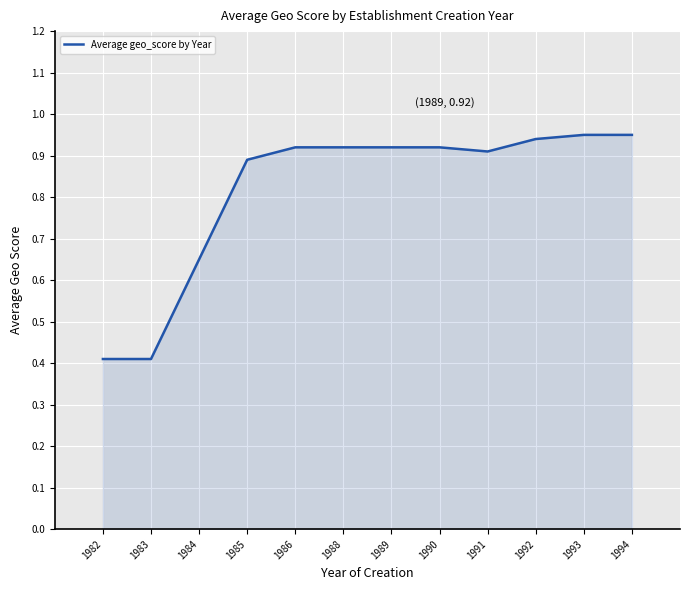

Is it true that the value at 1991 is 0.9?

True